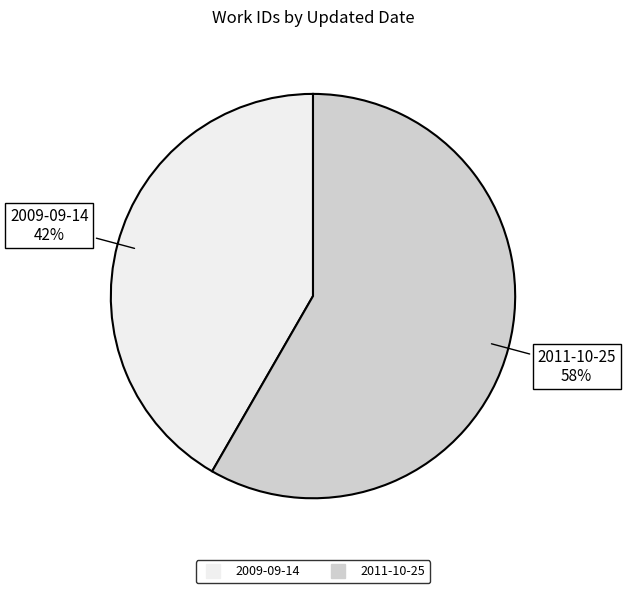

To the nearest percent, what is the combined percentage of 2009-09-14 and 2011-10-25?

100%